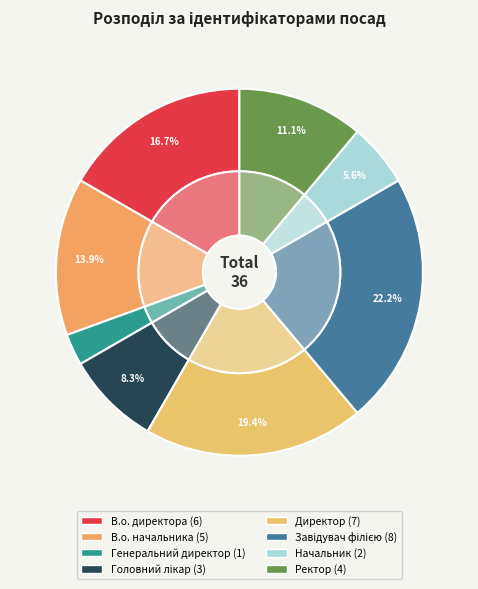

To the nearest percent, what portion does Головний лікар represent?

8%